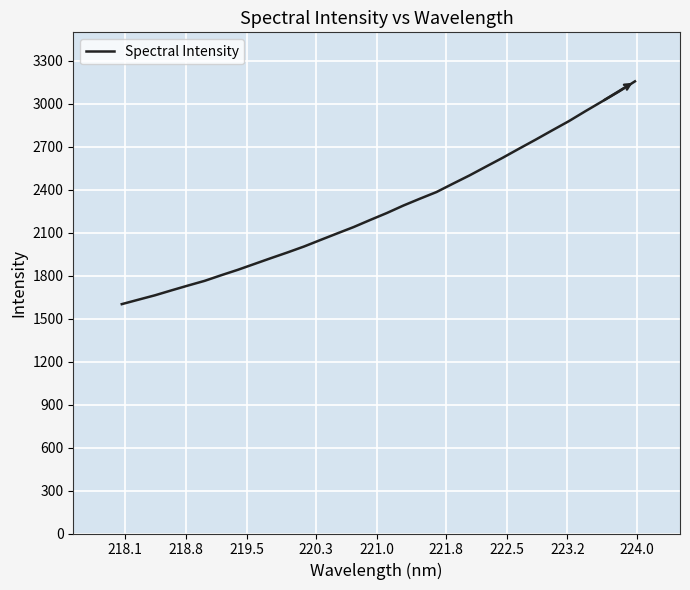

What is the maximum value shown in the chart?

3157.6